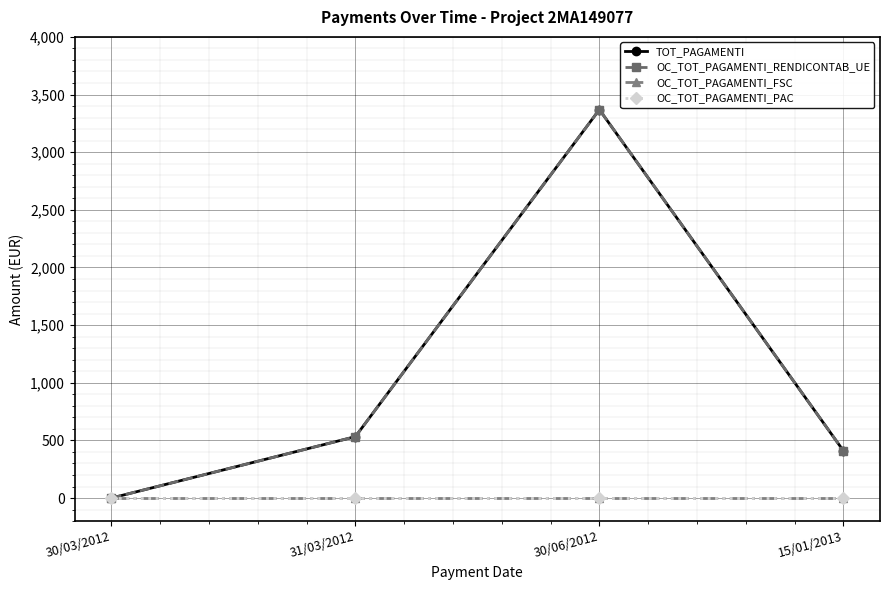

Between 30/03/2012 and 30/06/2012, which series saw the biggest shift?

TOT_PAGAMENTI